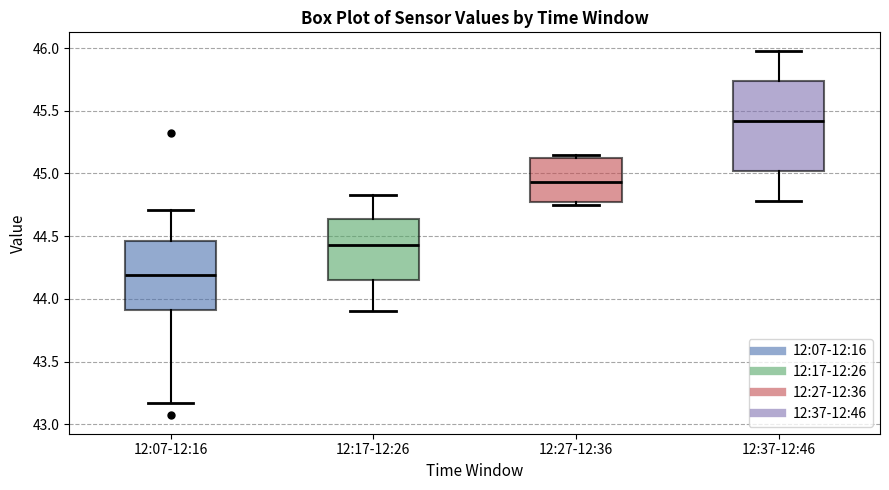

Which box is the tallest, from its lower edge to its upper edge?

12:37-12:46